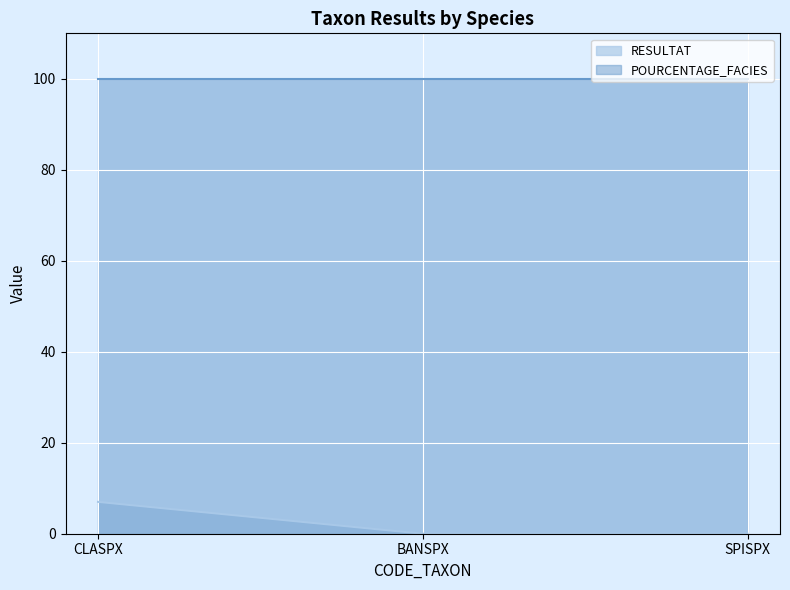

Which category has the highest value across all series?

CLASPX